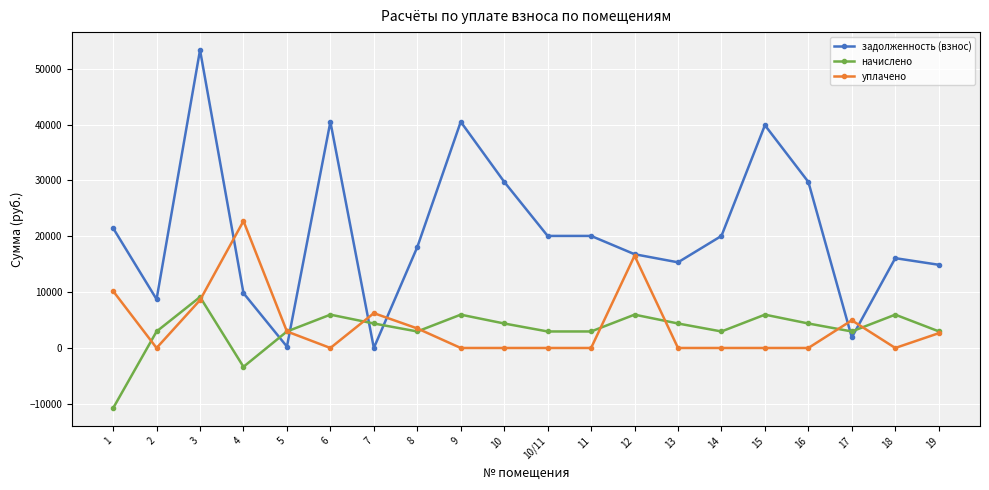

At how many categories does at least one series exceed 27643?

6